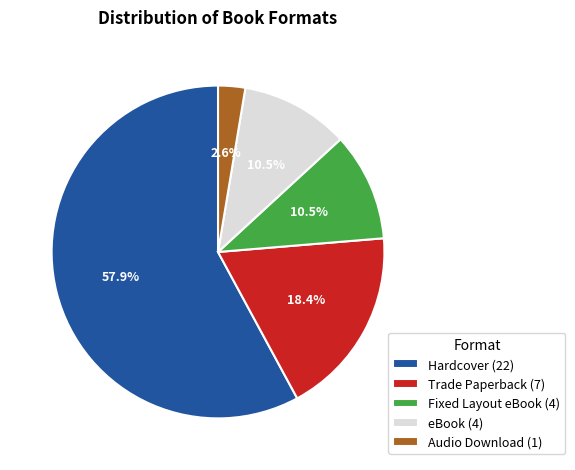

What percentage is NOT represented by Fixed Layout eBook?

89.5%